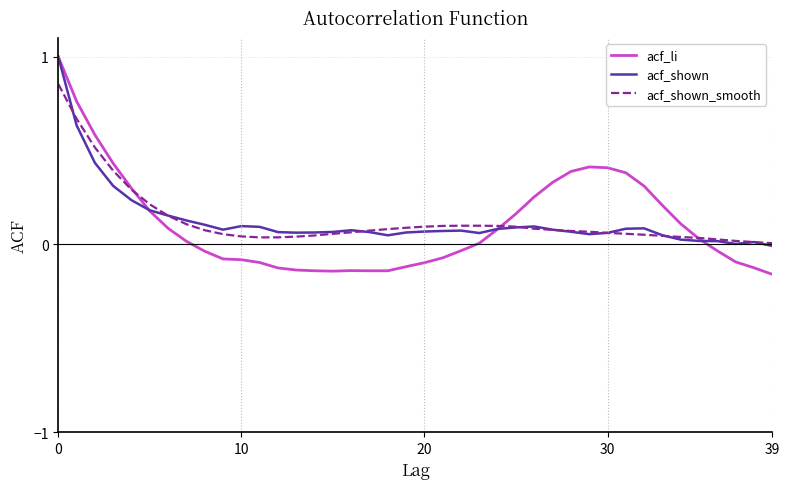

Which series has the largest range (max minus min)?

acf_li